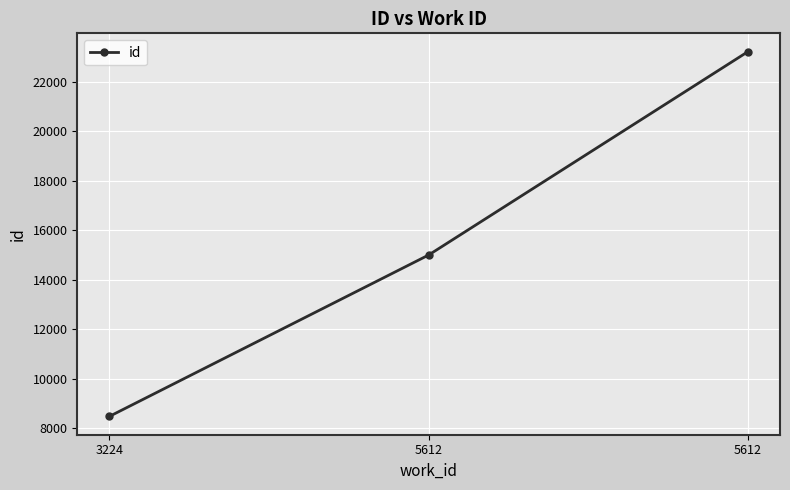

At which label does the data first exceed 14997?

5612